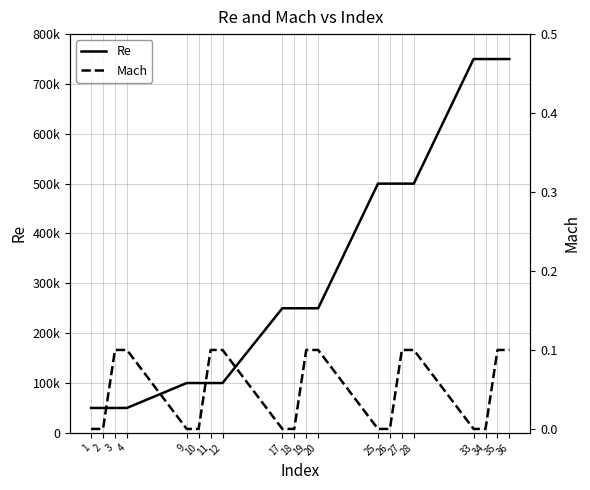

Reading left to right, list all the values displayed in this chart.

Re: 50000.0	50000.0	50000.0	50000.0	100000.0	100000.0	100000.0	100000.0	250000.0	250000.0	250000.0	250000.0	500000.0	500000.0	500000.0	500000.0	750000.0	750000.0	750000.0	750000.0
Mach: 0.0	0.0	0.1	0.1	0.0	0.0	0.1	0.1	0.0	0.0	0.1	0.1	0.0	0.0	0.1	0.1	0.0	0.0	0.1	0.1